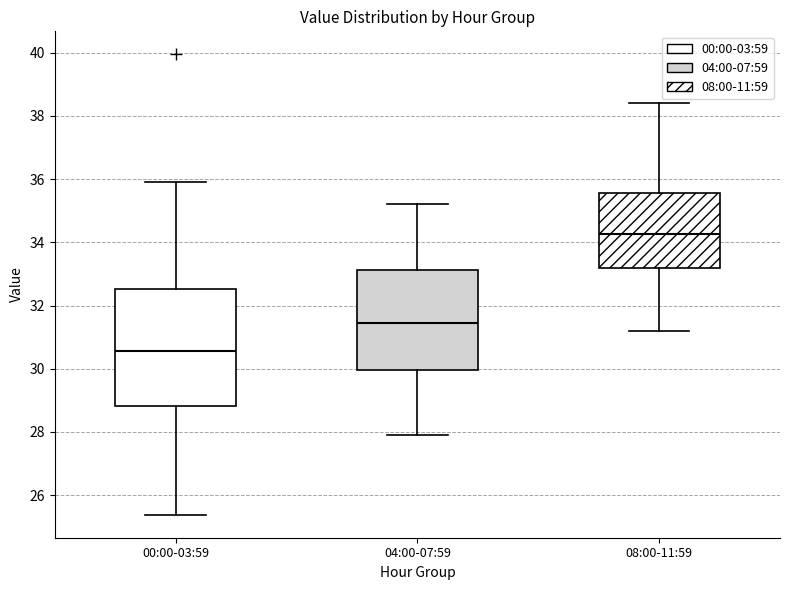

Which box is the tallest, from its lower edge to its upper edge?

00:00-03:59